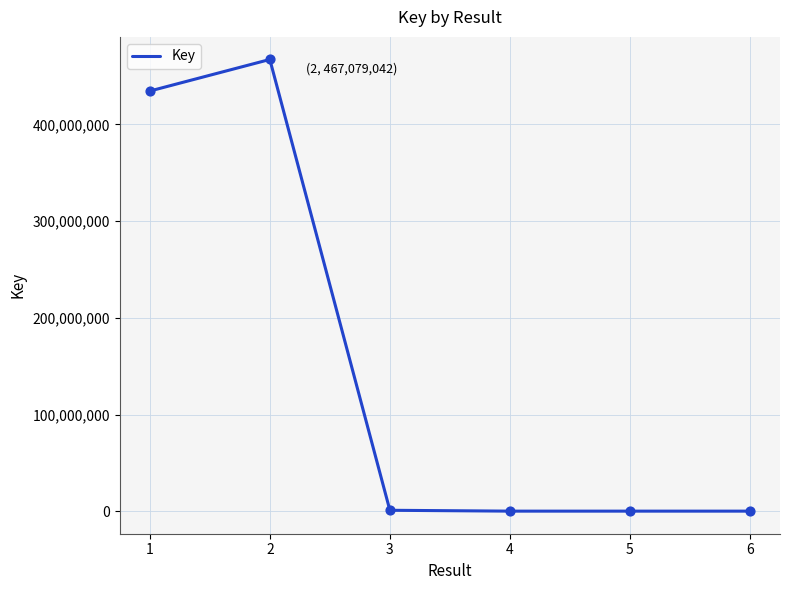

What is the change in value from 1 to 3?

-433393289